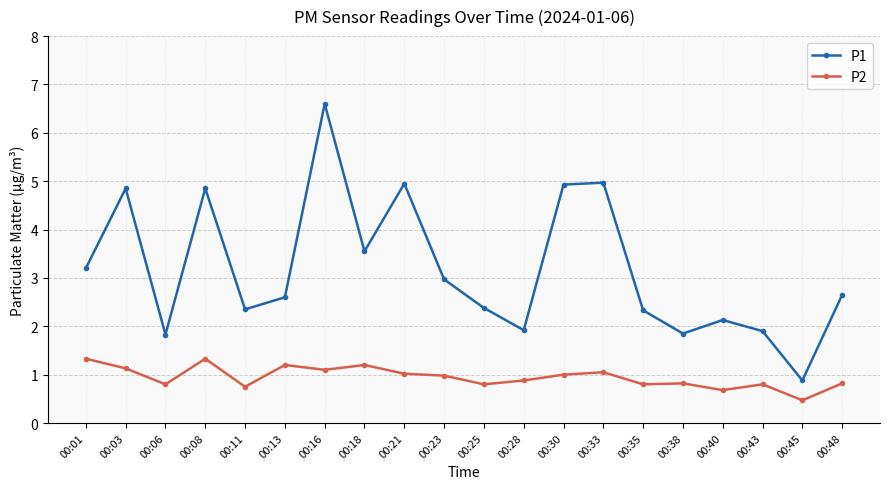

Which series has the widest spread of values?

P1